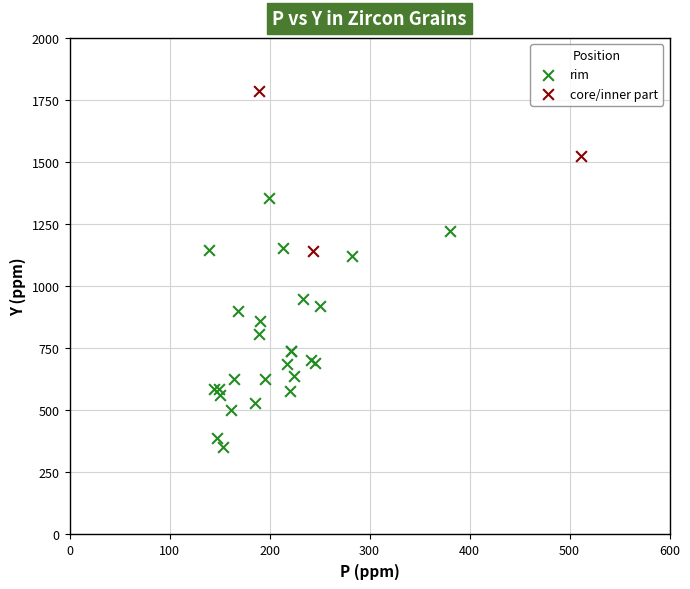

Which series contains the lowest Y value?

rim